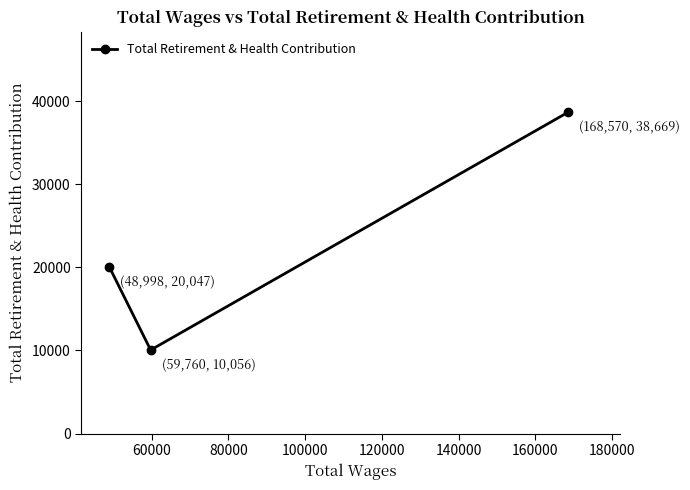

What is the difference between the second highest and minimum values?

9991